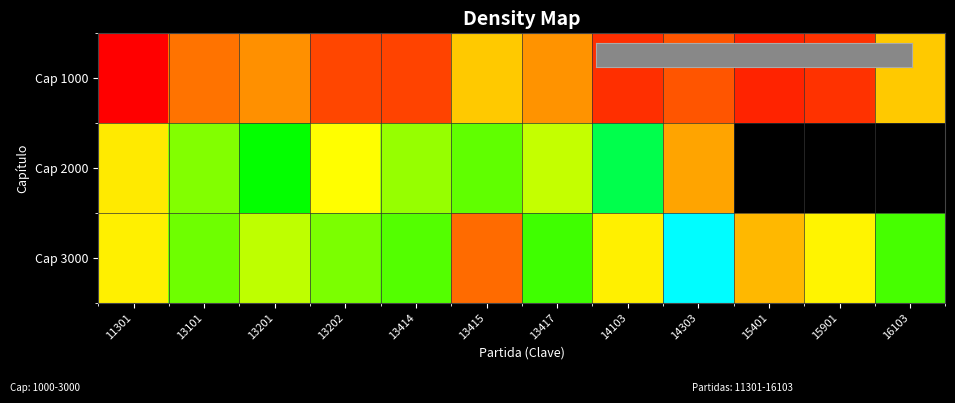

Reading left to right, transcribe all the data shown in this chart.

Cap 1000: 11301=15.2	13101=12.4	13201=11.8	13202=13.5	13414=13.5	13415=10.8	13417=11.8	14103=14.0	14303=13.1	15401=14.3	15901=13.9	16103=10.8
Cap 2000: 11301=10.2	13101=8.8	13201=7.6	13202=9.9	13414=8.9	13415=8.5	13417=9.4	14103=6.9	14303=11.5	15401=0.0	15901=0.0	16103=0.0
Cap 3000: 11301=10.1	13101=8.6	13201=9.3	13202=8.7	13414=8.3	13415=12.6	13417=8.2	14103=10.1	14303=5.3	15401=11.1	15901=10.1	16103=8.2